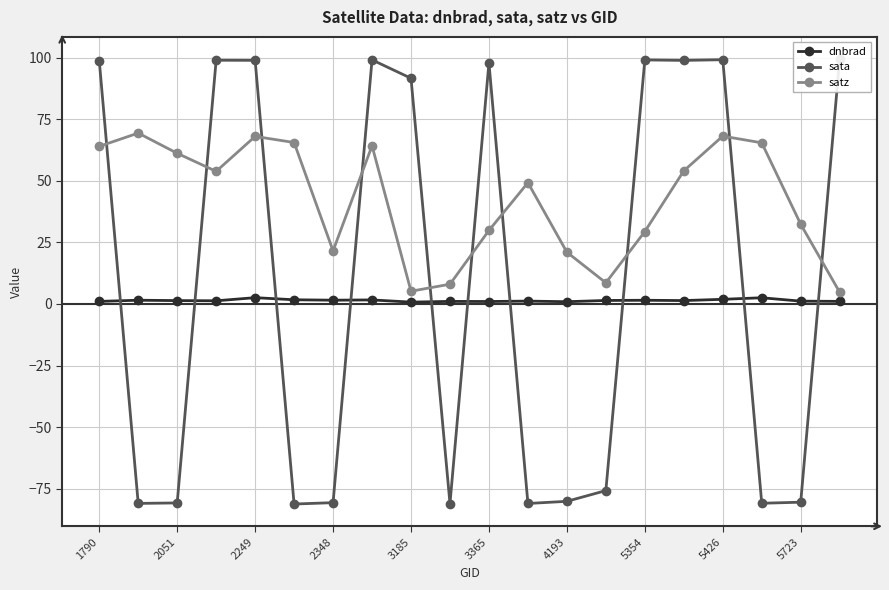

What is the average value of the satz series?

42.2